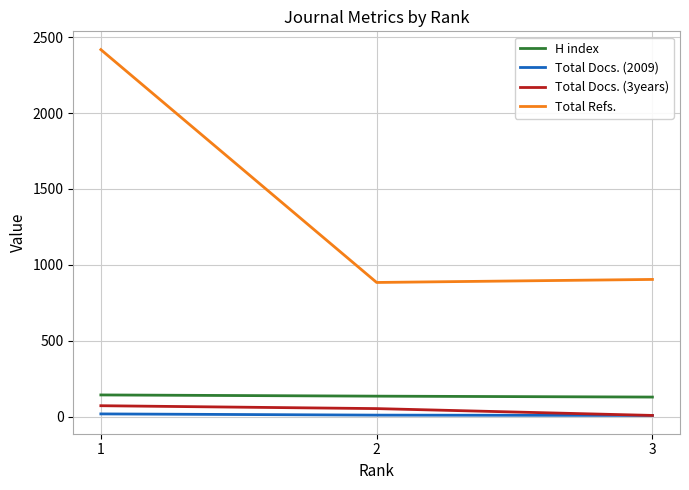

How many Total Docs. (2009) values are between 8 and 18?

3